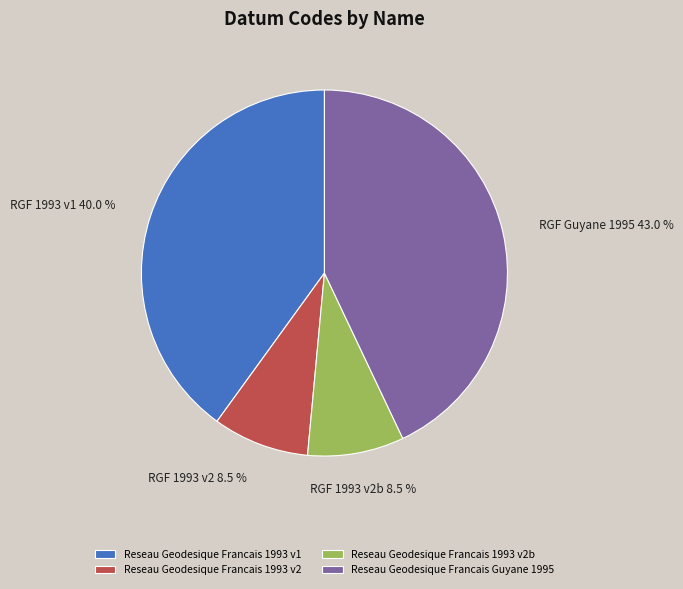

What percentage do Reseau Geodesique Francais 1993 v1 and Reseau Geodesique Francais 1993 v2b together represent?

48.5%